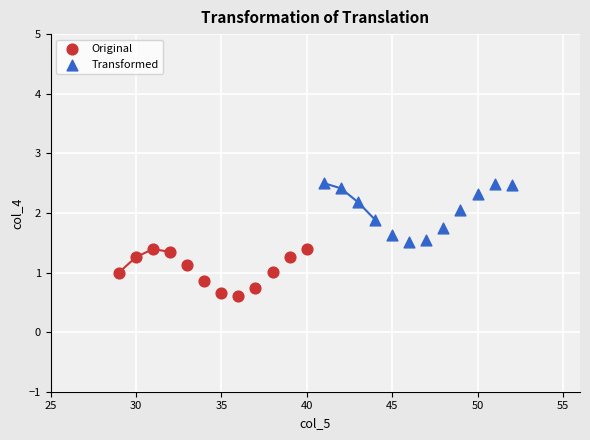

Which series reaches the minimum Y coordinate?

Original